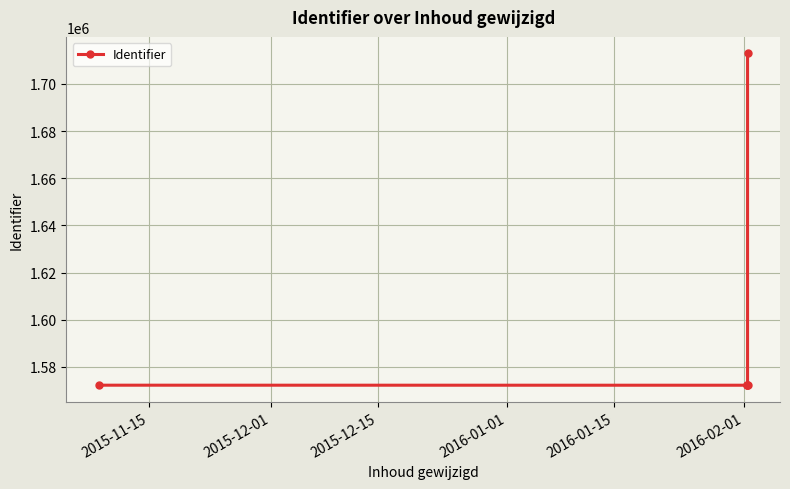

How many series are shown in this chart?

1